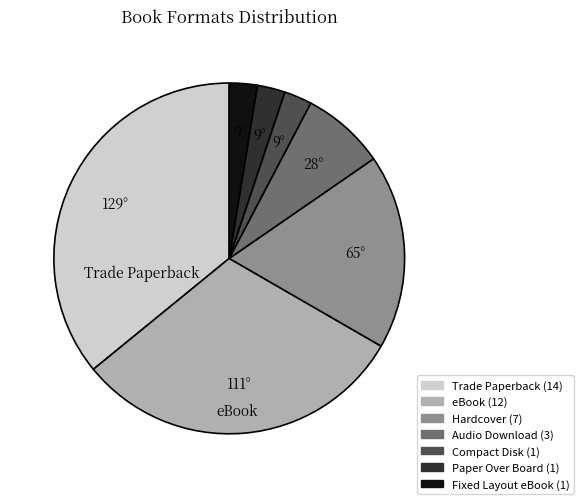

Do Fixed Layout eBook and Trade Paperback together represent more than half of the pie?

No